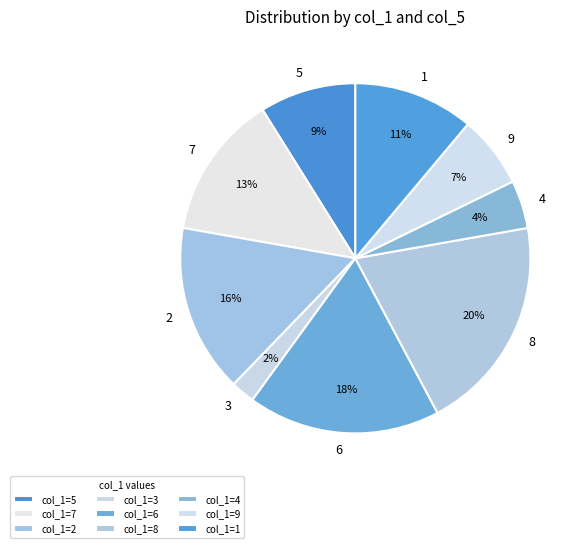

Combined, do 2 and 5 account for over 50%?

No